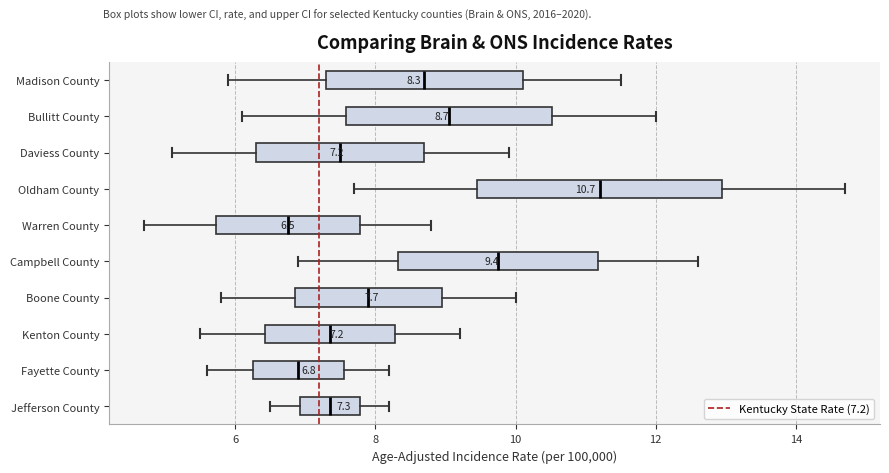

Comparing the boxes themselves (not the whiskers), which one is the widest?

Oldham County